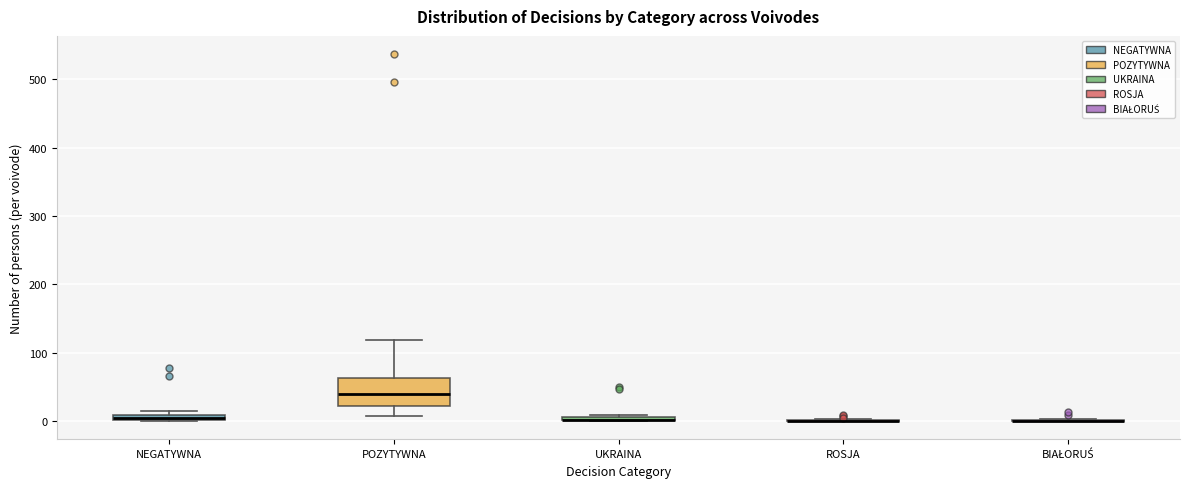

Where does the median line of the box for POZYTYWNA sit on the y-axis? The values are not printed on the chart, so give them approximately, as read against the axis.

40